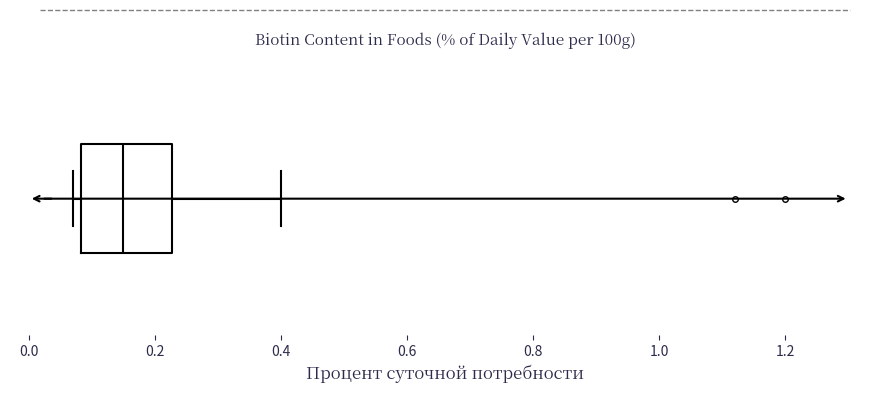

Where does the right whisker of the box end on the x-axis? The values are not printed on the chart, so give them approximately, as read against the axis.

0.40